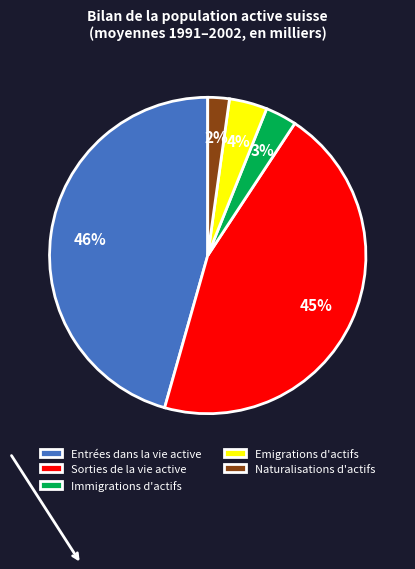

How many slices are in this pie chart?

5